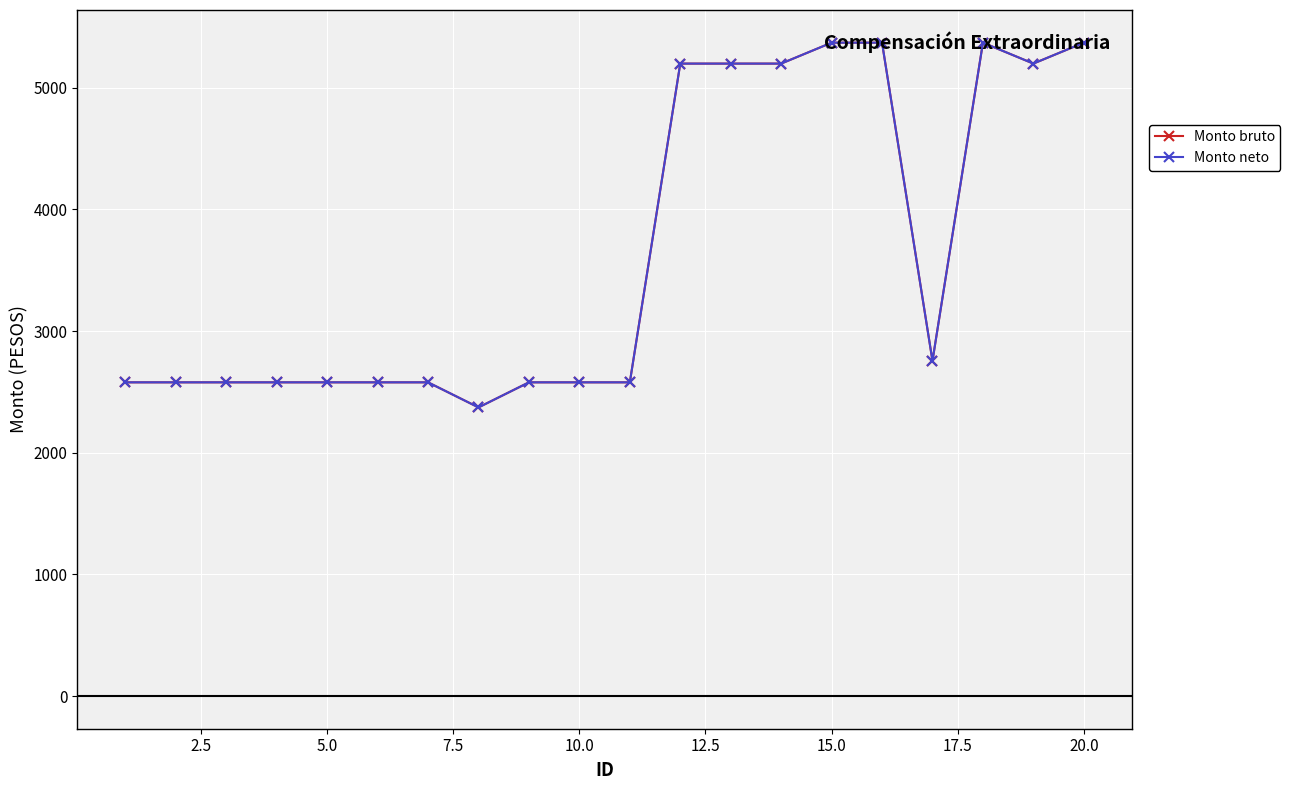

True or false: Monto neto and Monto bruto intersect in this chart.

False